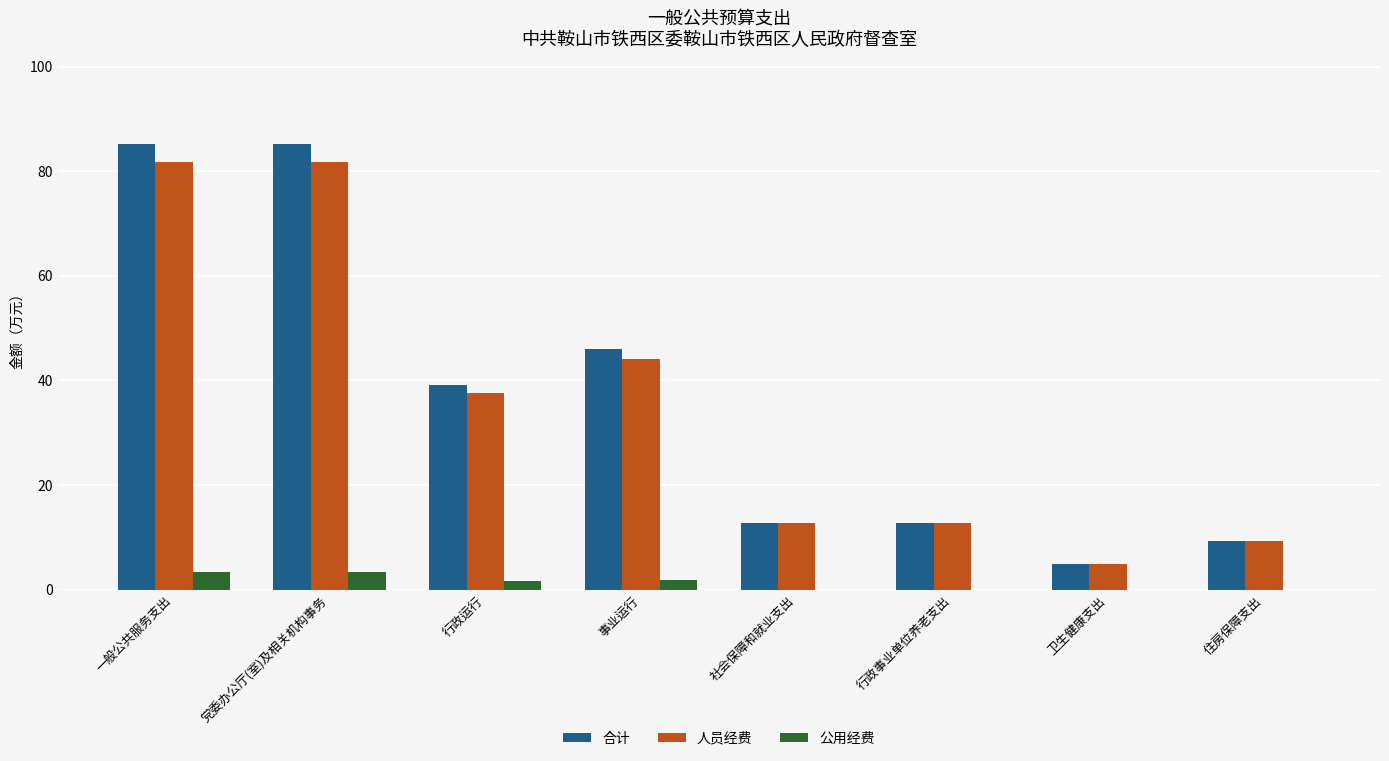

Which series has the largest total across all categories?

合计